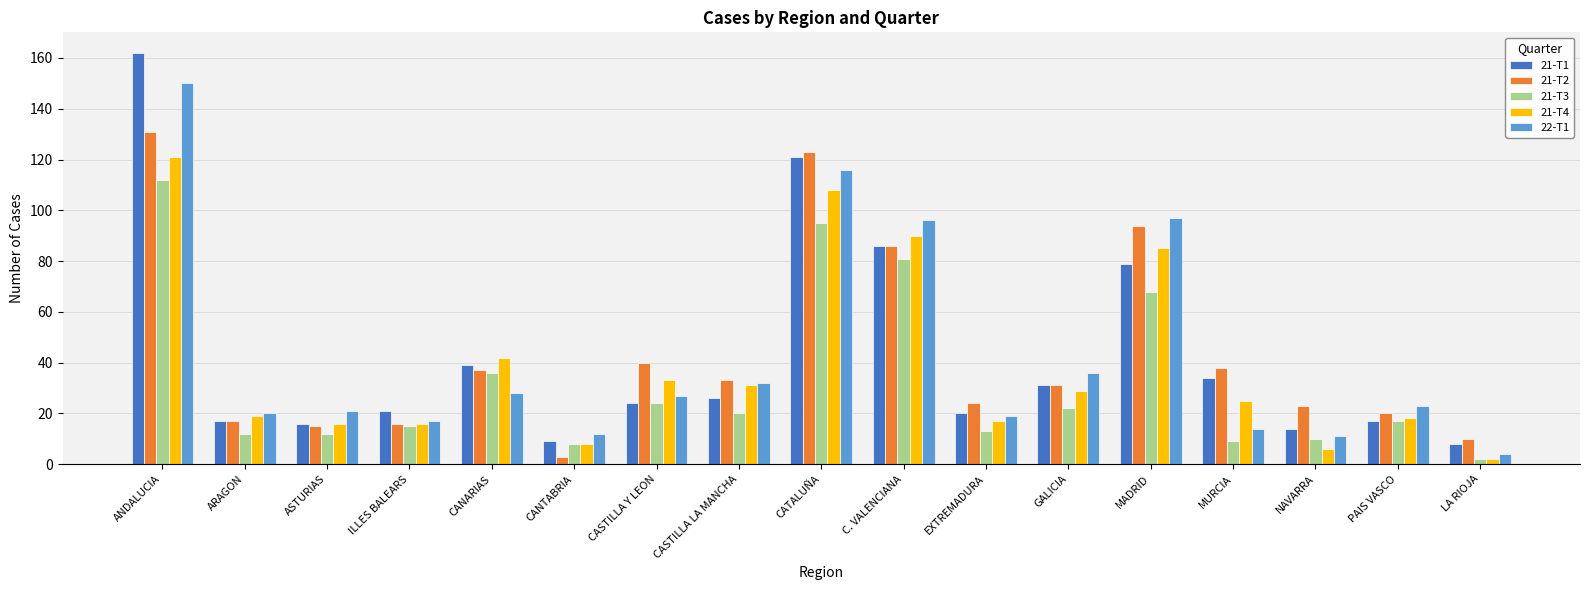

What is the sum of the 22-T1 values at ARAGON and ANDALUCIA?

170